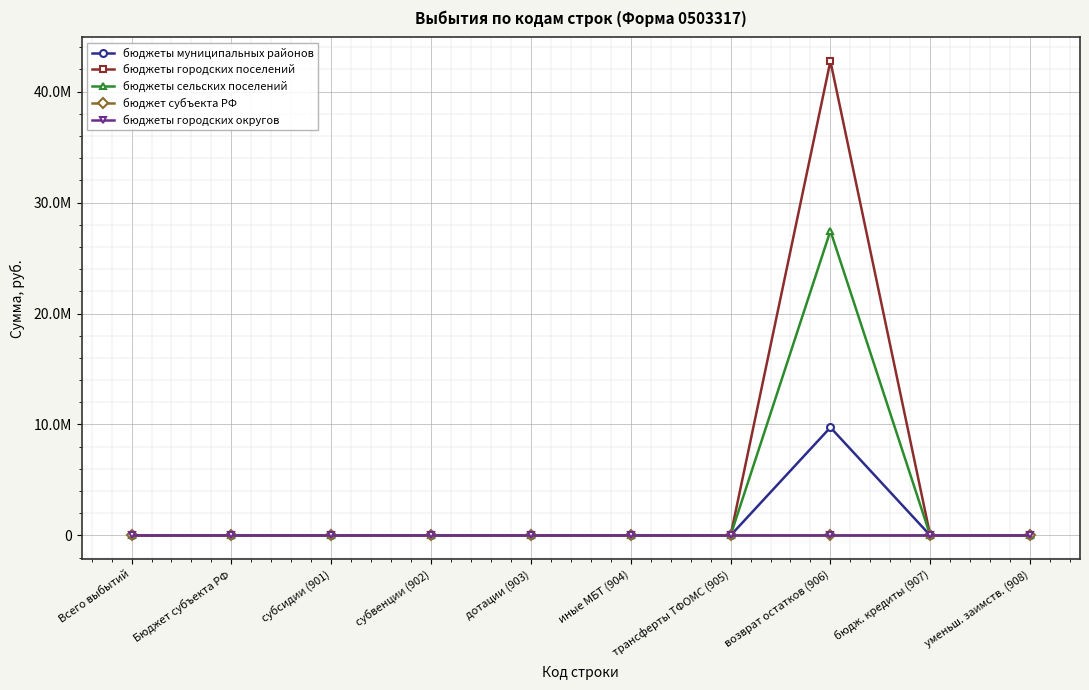

Is this an area chart (filled region under the line)?

No